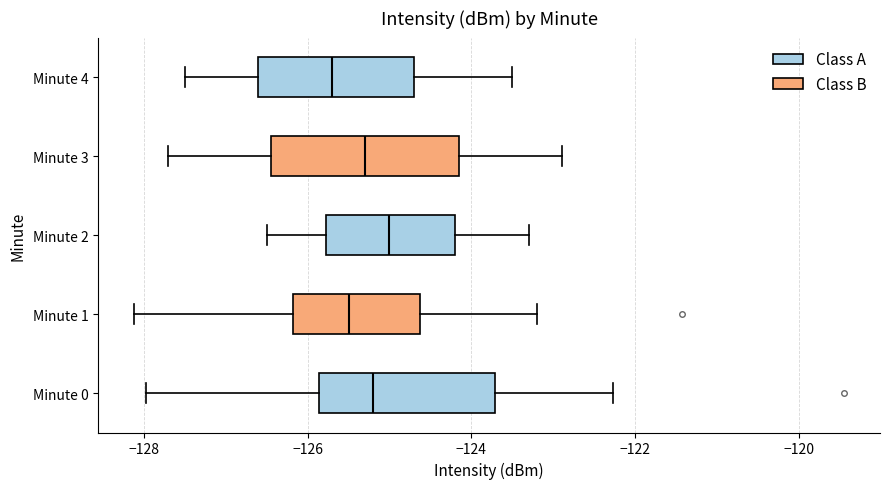

Which box's median line is the furthest to the left?

Minute 4